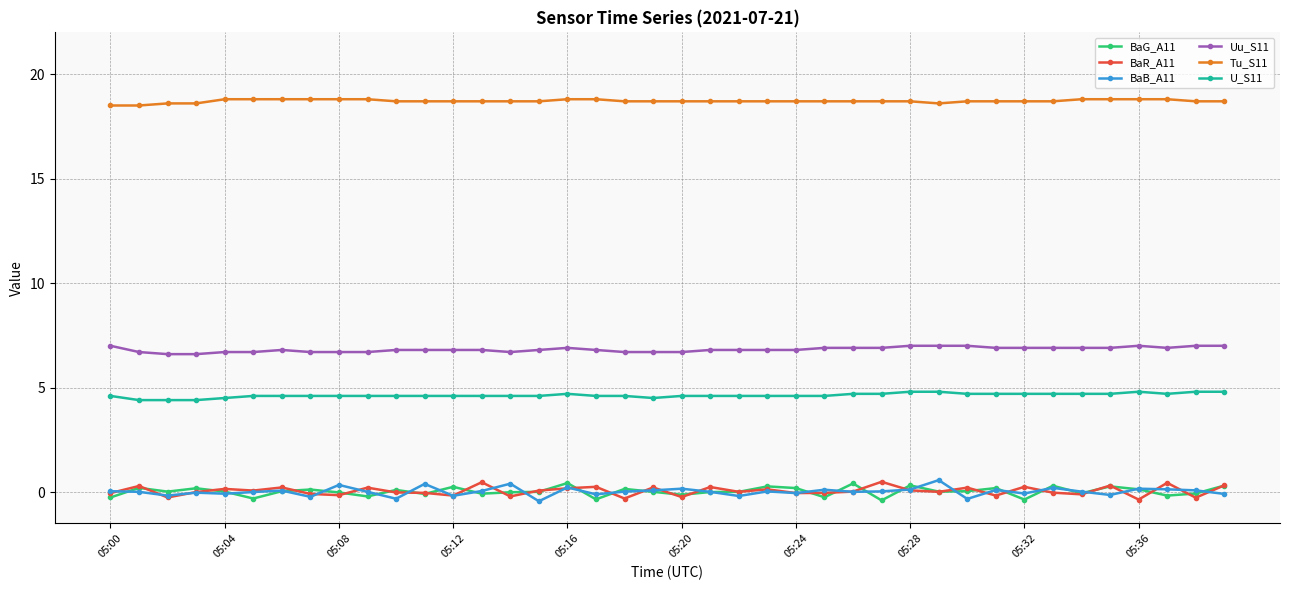

At how many categories does at least one series exceed 2?

40